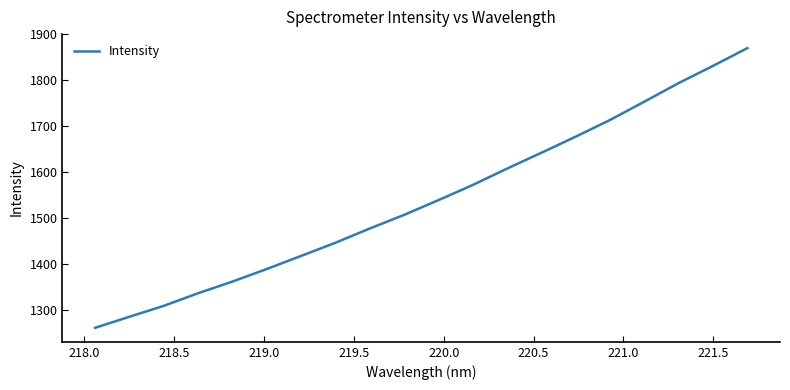

What is the smallest value displayed?

1260.5